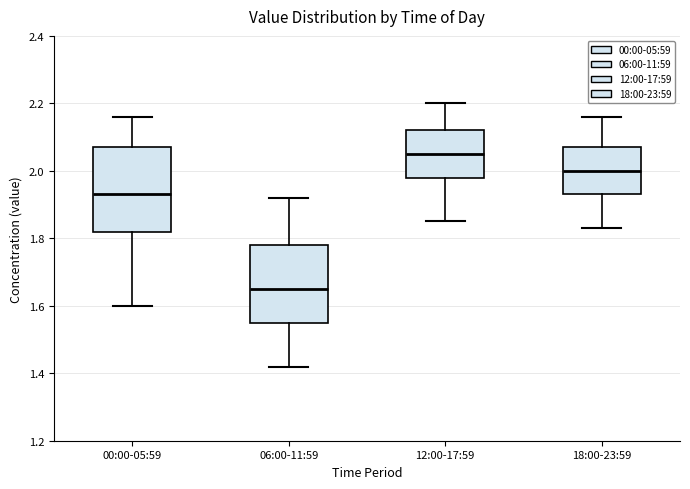

Where does the lower whisker of the box for 12:00-17:59 end on the y-axis? The values are not printed on the chart, so give them approximately, as read against the axis.

1.86